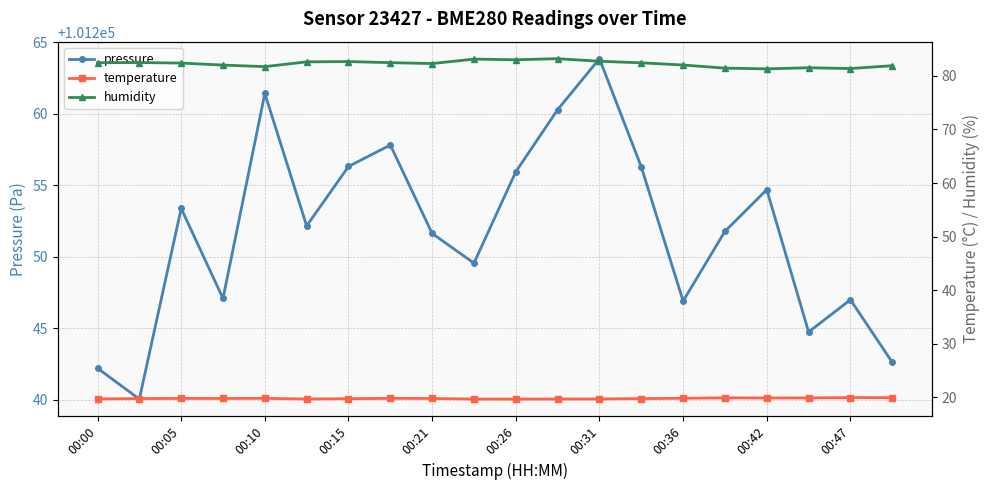

Reading left to right, transcribe all the data shown in this chart.

pressure: 101242.2	101240.1	101253.4	101247.1	101261.4	101252.2	101256.3	101257.8	101251.6	101249.6	101255.9	101260.3	101263.8	101256.3	101246.9	101251.8	101254.7	101244.8	101247.0	101242.6
temperature: 19.7	19.8	19.8	19.8	19.8	19.7	19.8	19.8	19.8	19.7	19.7	19.7	19.7	19.8	19.9	19.9	19.9	19.9	20.0	20.0
humidity: 82.5	82.5	82.4	82.0	81.7	82.6	82.7	82.5	82.3	83.1	83.0	83.2	82.7	82.4	82.0	81.4	81.3	81.5	81.4	81.9